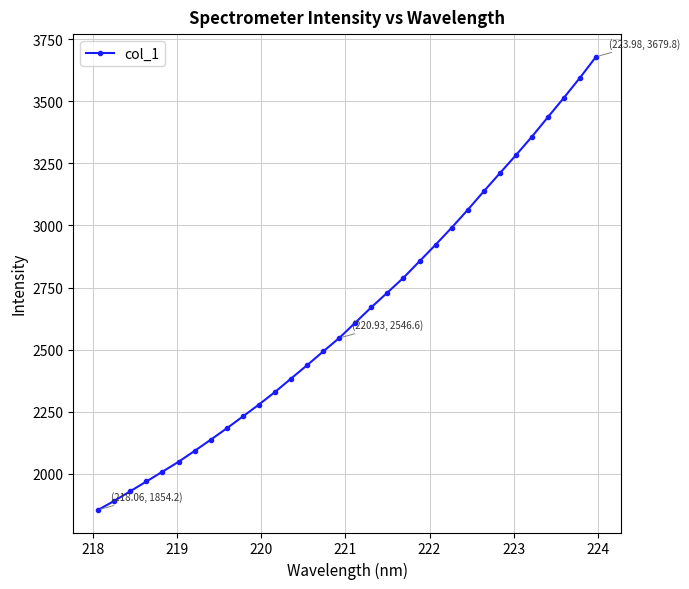

True or false: the data has more than 1 interior local peaks.

False